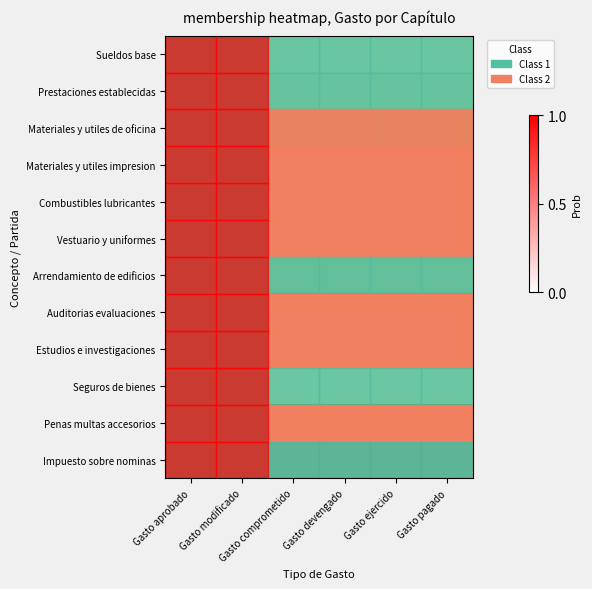

At how many categories does at least one series exceed 0?

6